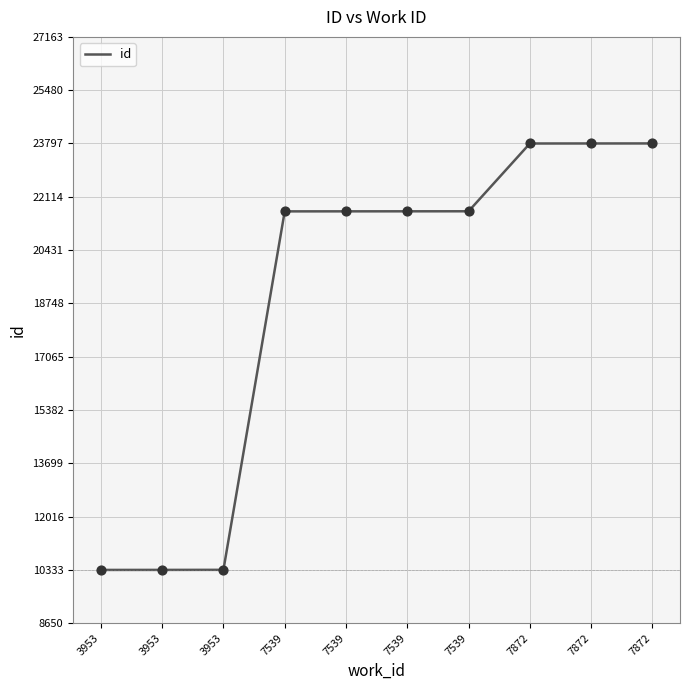

What is the change in value from 7539 to 7872?

+2143